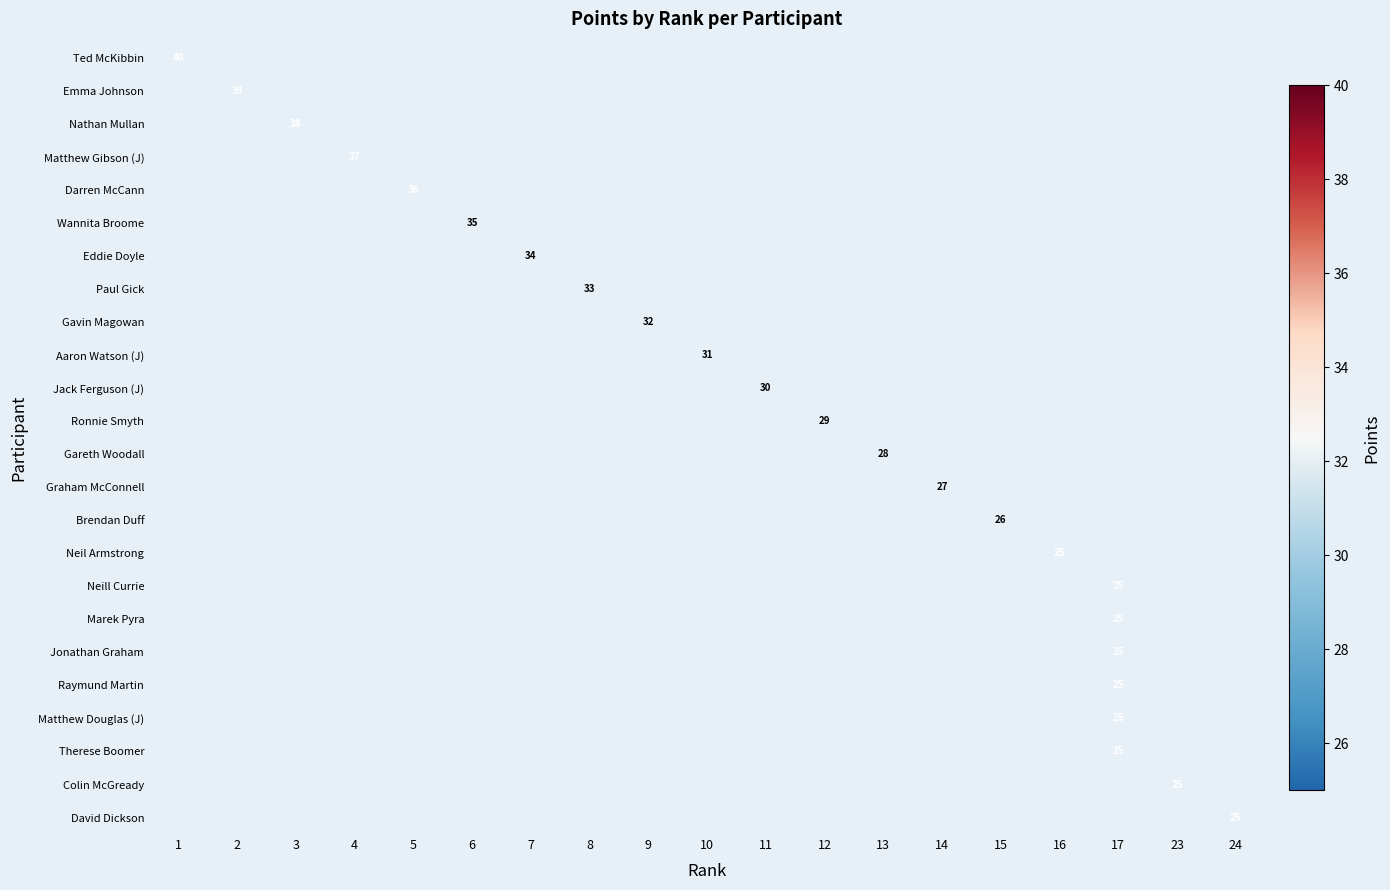

At which category does the chart reach its peak across all series?

1